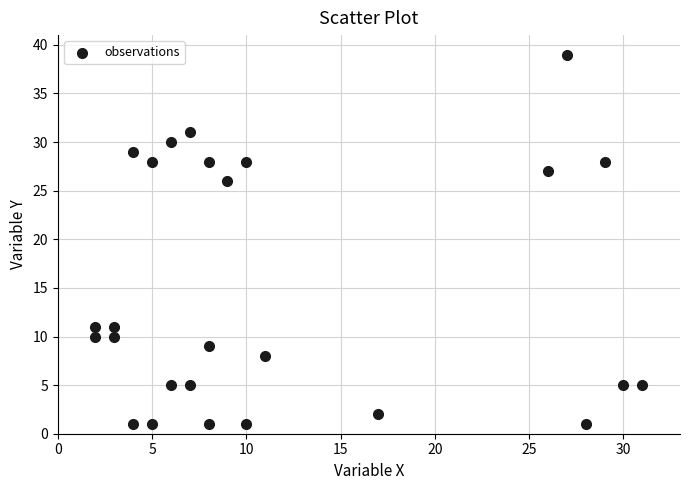

What Y value in the scatter plot is closest to 20?

26